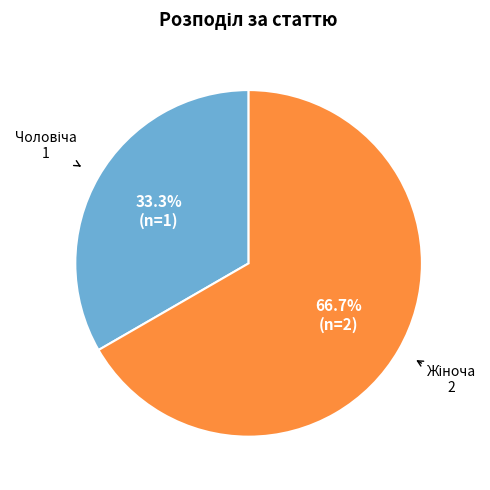

Count the number of slices in the pie.

2